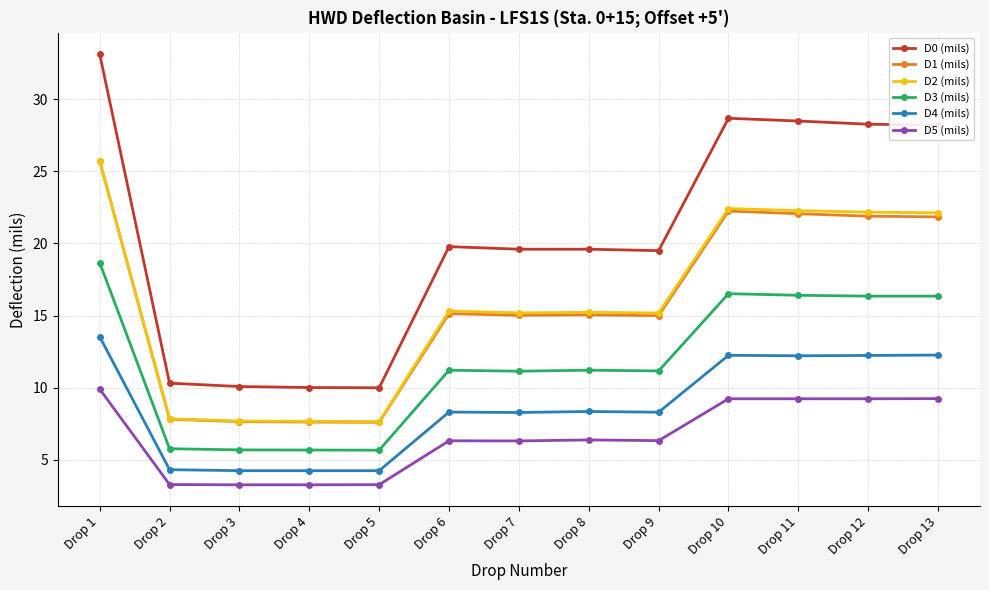

At which category is the sum across all series the highest?

Drop 1